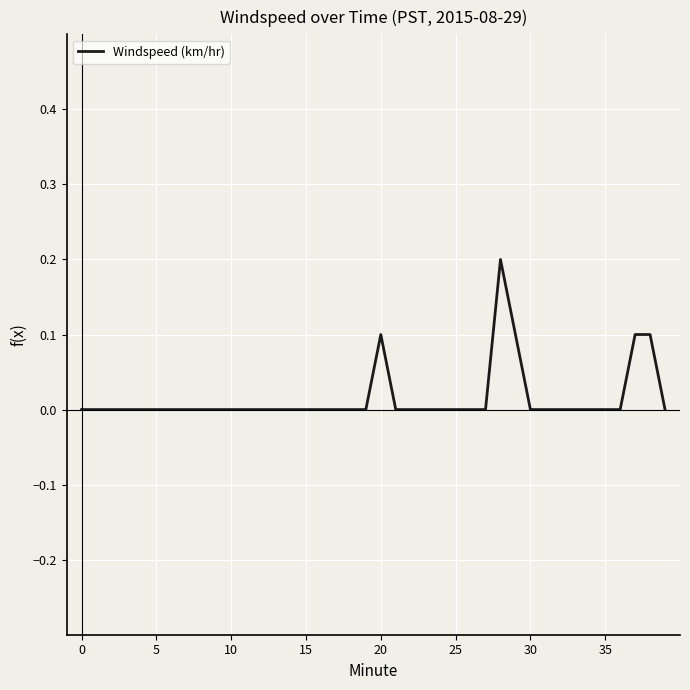

True or false: the data shows 0.0 at 0.

True